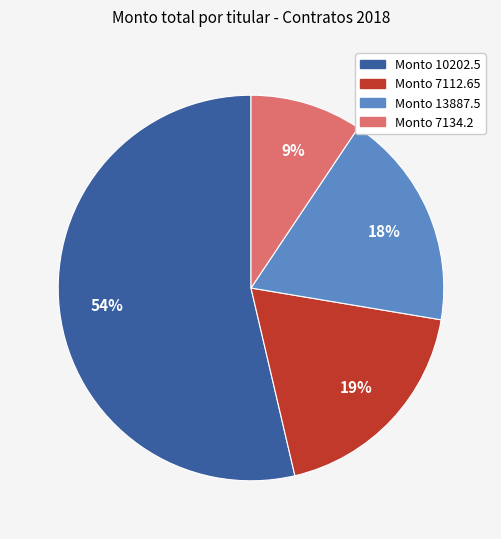

Does any single category account for the majority?

Yes